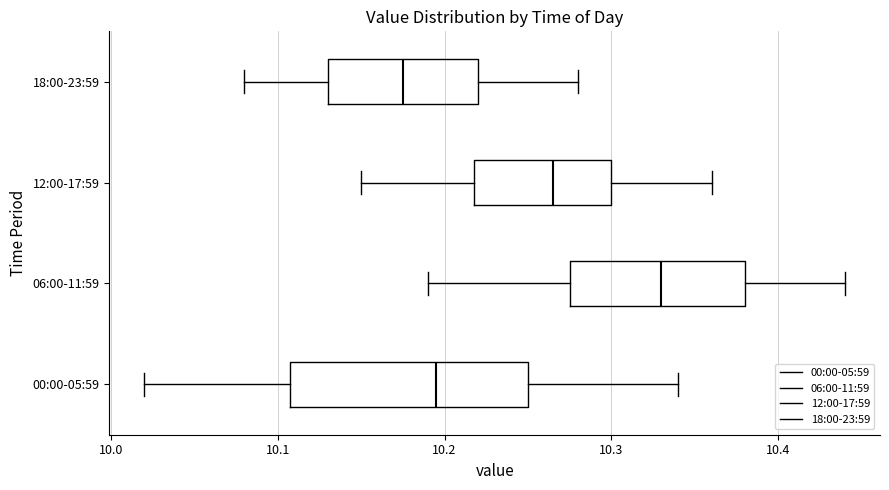

Which box is the widest, from its left edge to its right edge?

00:00-05:59